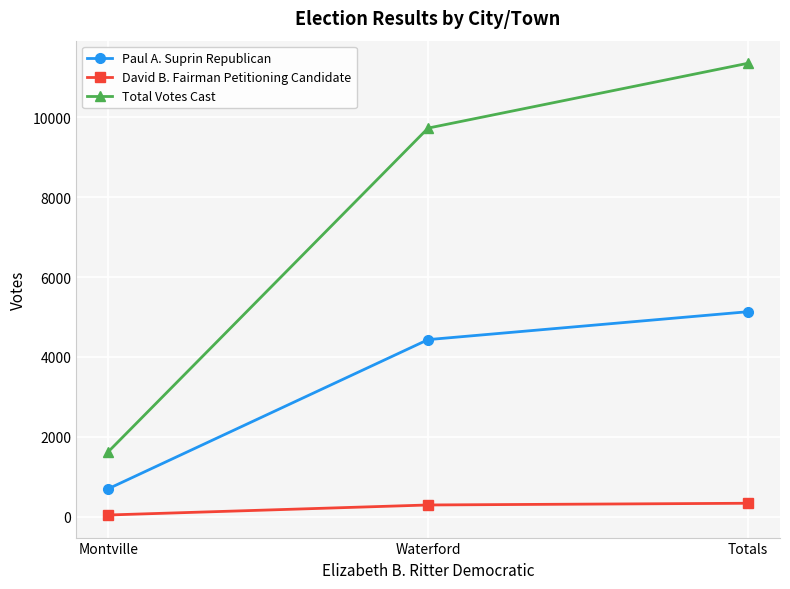

What is the total value across all series at Totals?

16827